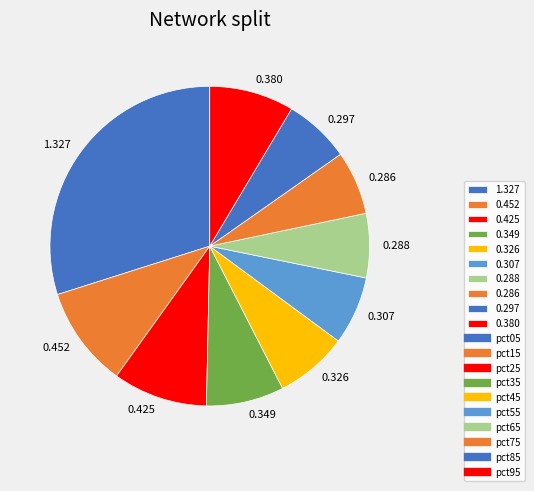

Is the sum of 0.452 and 0.286 greater than half?

No